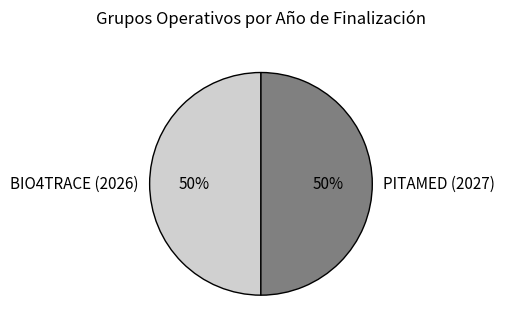

True or false: PITAMED (2027) accounts for 55% of the total.

False